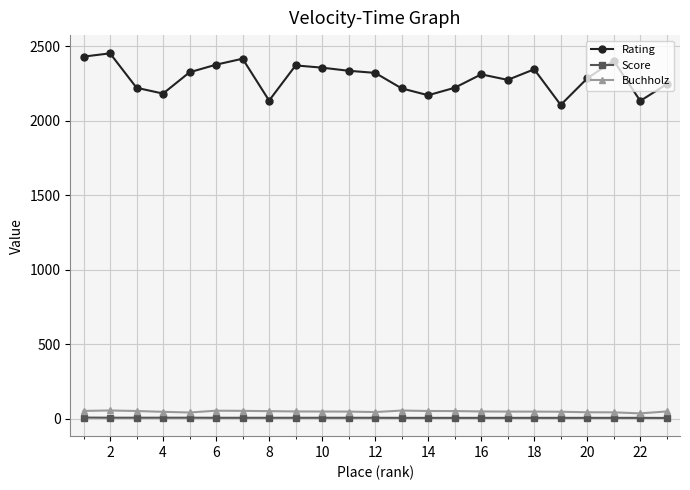

Which series has the largest range (max minus min)?

Rating